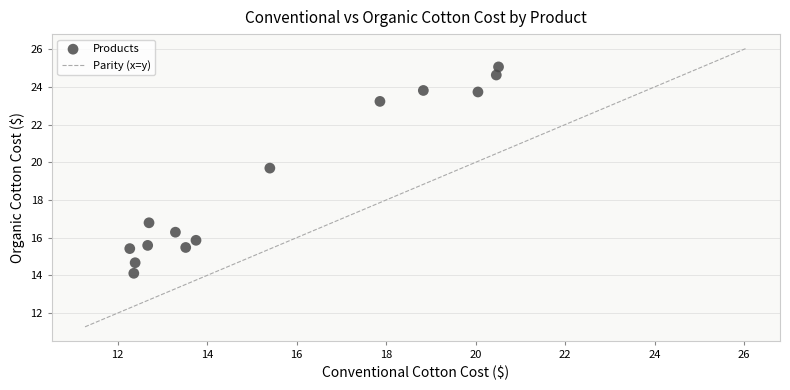

What is the range of X values (max minus min)?

8.2